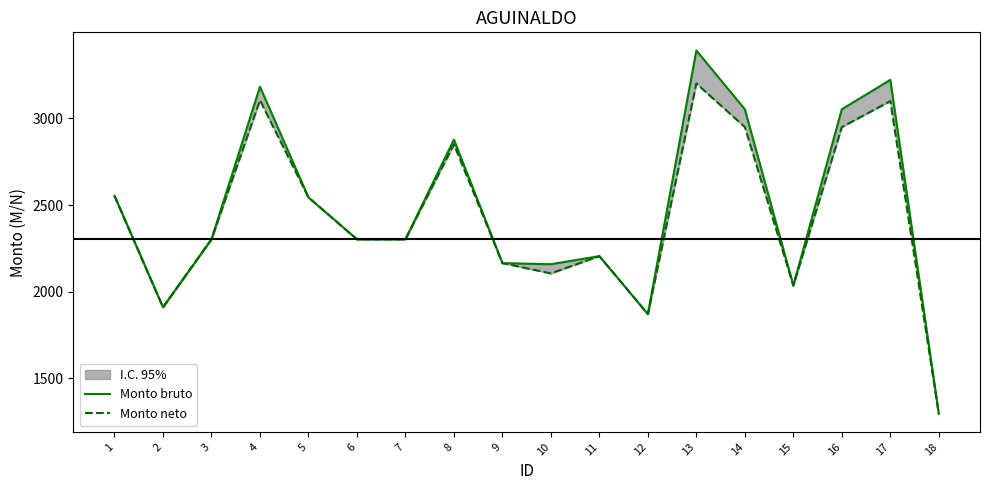

Read the Monto bruto value at 8.

2877.7